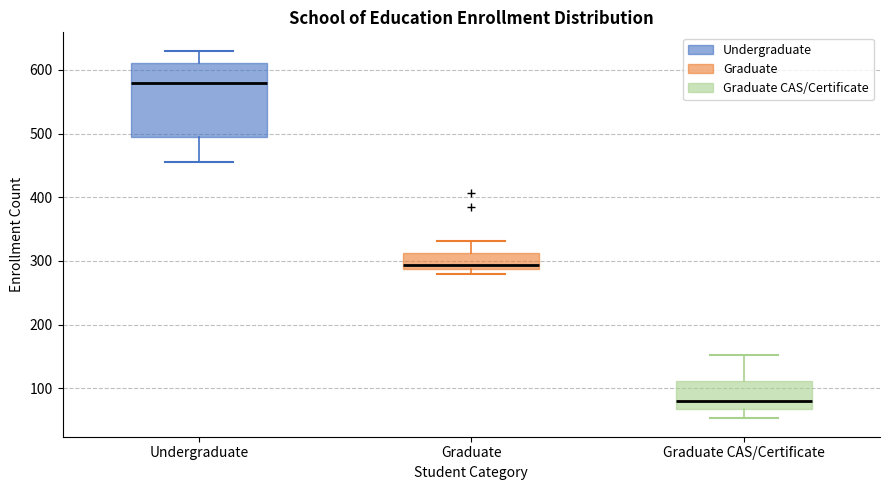

Reading left to right, transcribe this box plot: for each box, give where its median line is, the range the box spans, and where its two whiskers end, as read against the y-axis. The values are not printed on the chart, so give them approximately, as read against the axis.

Undergraduate: median 580, box 500 to 610, whiskers 460 to 630
Graduate: median 290 (just above the box's lower edge), box 290 to 310, whiskers 280 to 330
Graduate CAS/Certificate: median 80, box 70 to 110, whiskers 50 to 150